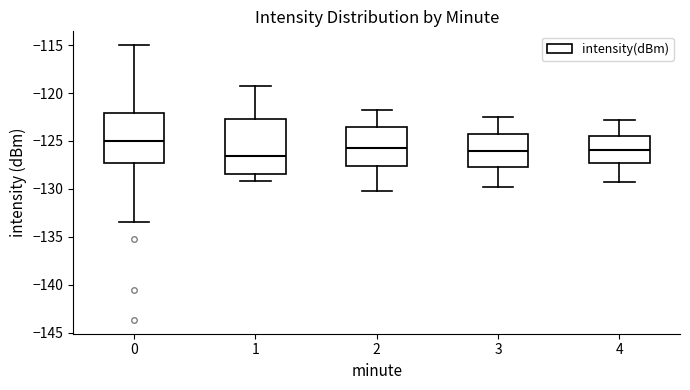

Reading left to right, transcribe this box plot: for each box, give where its median line is, the range the box spans, and where its two whiskers end, as read against the y-axis. The values are not printed on the chart, so give them approximately, as read against the axis.

0: median -125.0, box -127.5 to -122.0, whiskers -133.5 to -115.0
1: median -126.5, box -128.5 to -122.5, whiskers -129.0 to -119.5
2: median -125.5, box -127.5 to -123.5, whiskers -130.0 to -122.0
3: median -126.0, box -127.5 to -124.5, whiskers -130.0 to -122.5
4: median -126.0, box -127.5 to -124.5, whiskers -129.5 to -123.0